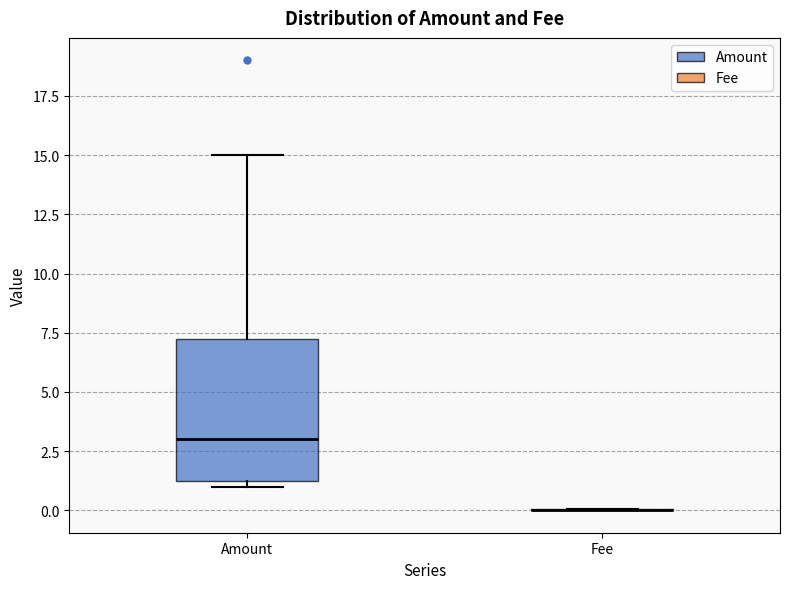

Which box is the tallest, from its lower edge to its upper edge?

Amount